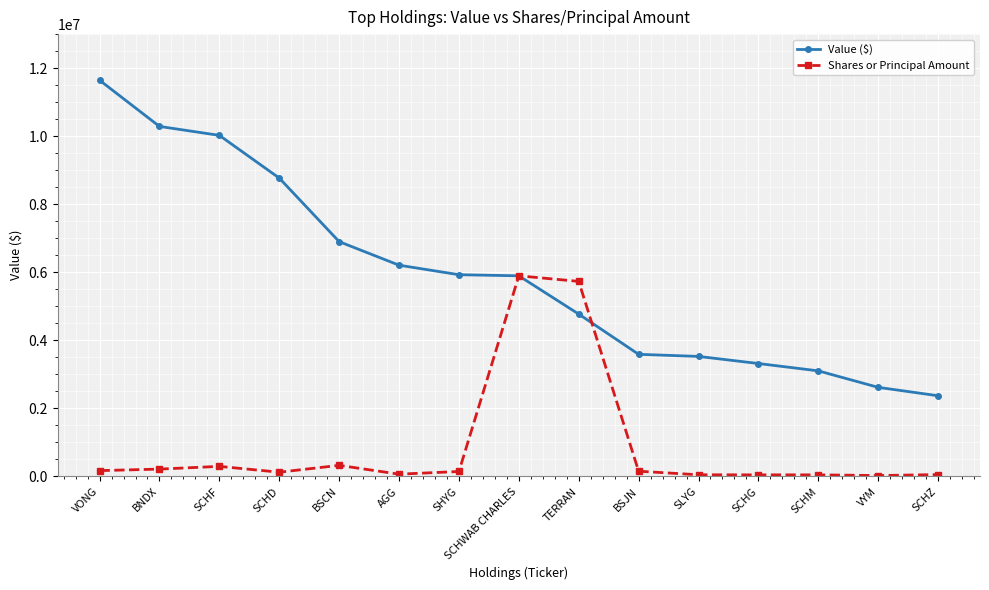

What is the value of the Shares or Principal Amount point at the 6th from the left?

66017